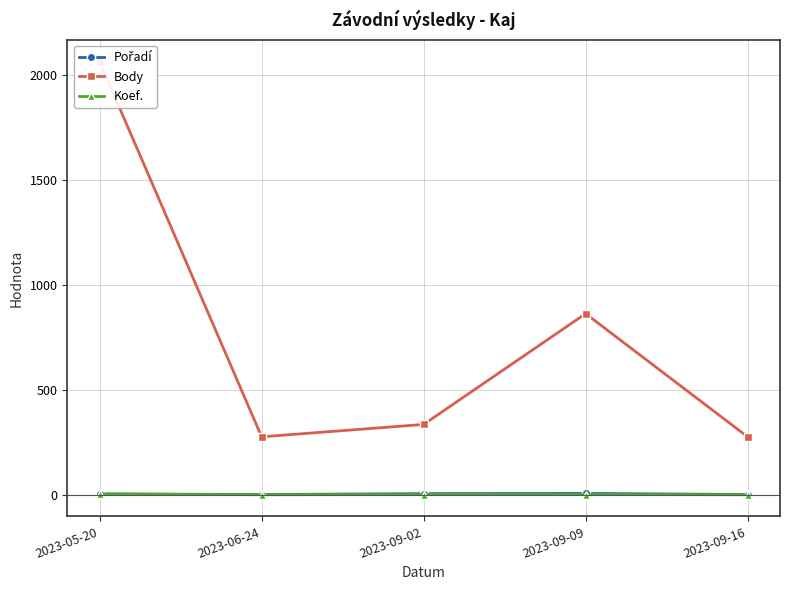

What is the difference between the second highest and second lowest values in the Pořadí series?

4